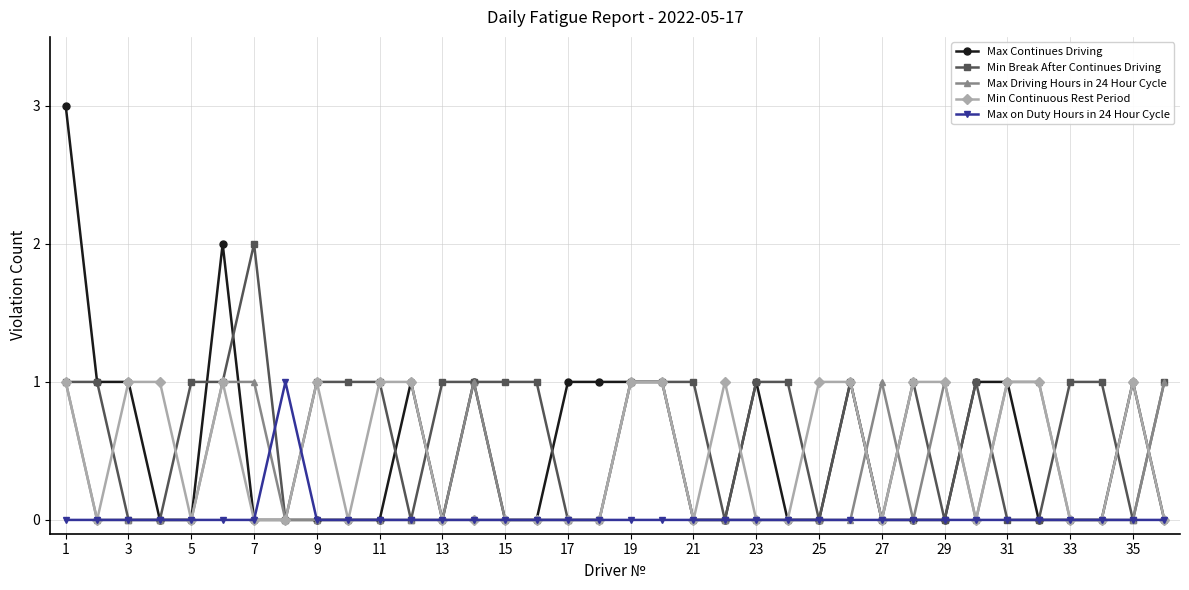

What is the greatest value displayed?

3